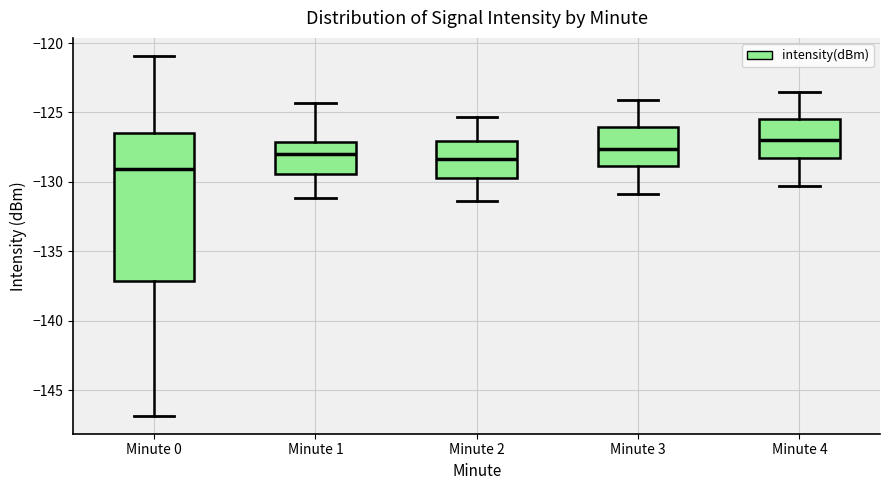

Reading left to right, read every box against the y-axis: the position of its median line, the range the box covers, and the ends of its whiskers. The values are not printed on the chart, so give them approximately, as read against the axis.

Minute 0: median -129.0, box -137.0 to -126.5, whiskers -147.0 to -121.0
Minute 1: median -128.0, box -129.5 to -127.0, whiskers -131.0 to -124.5
Minute 2: median -128.5, box -129.5 to -127.0, whiskers -131.5 to -125.5
Minute 3: median -127.5, box -129.0 to -126.0, whiskers -131.0 to -124.0
Minute 4: median -127.0, box -128.0 to -125.5, whiskers -130.5 to -123.5